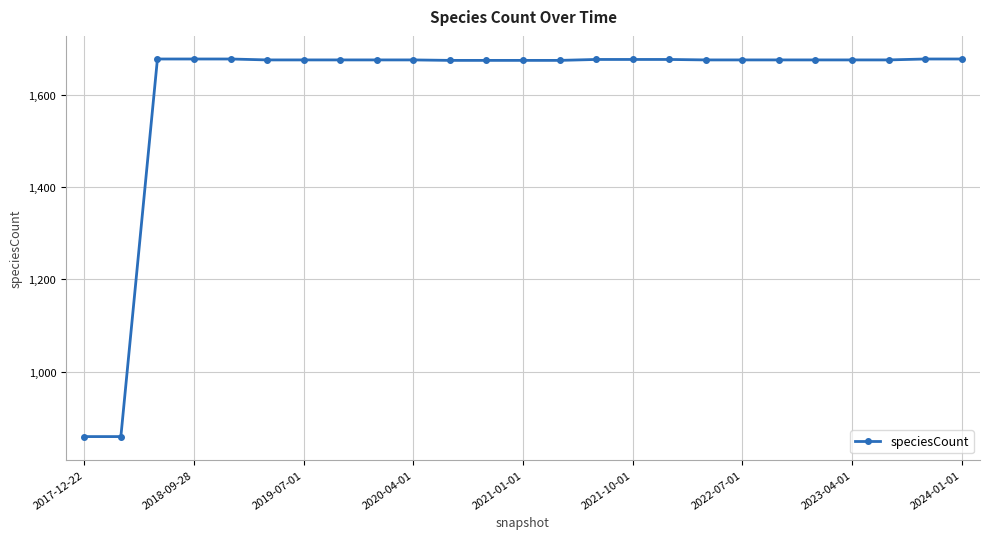

What is the value of the 24th point from the left?

1677